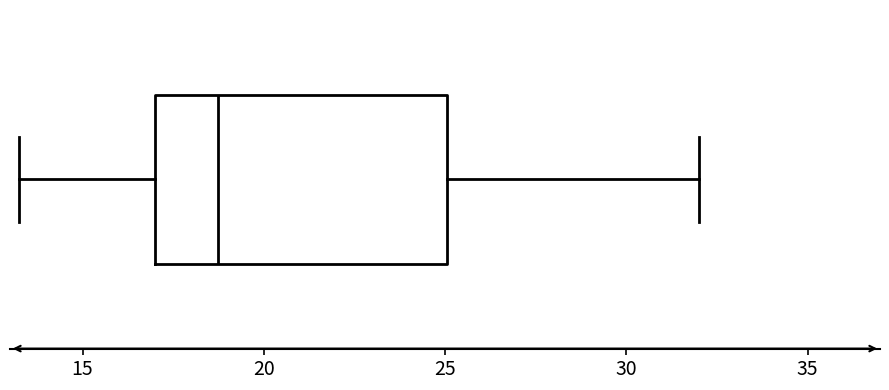

Read this box plot against the x-axis: the position of the median line, the range covered by the box, and the ends of both whiskers. The values are not printed on the chart, so give them approximately, as read against the axis.

median 19.0, box 17.0 to 25.0, whiskers 13.5 to 32.0